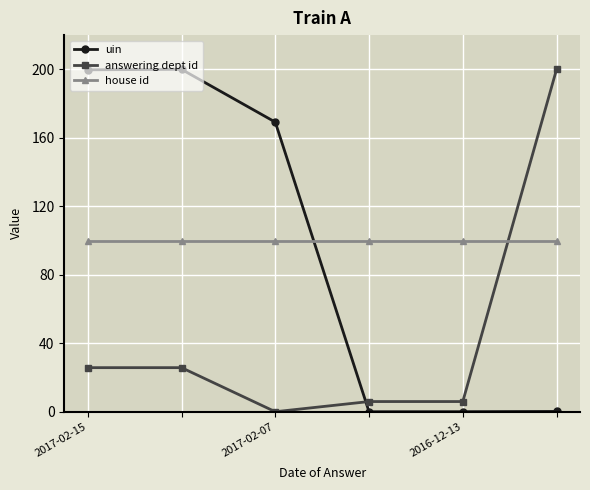

What are all the series names shown in the legend?

uin, answering dept id, house id